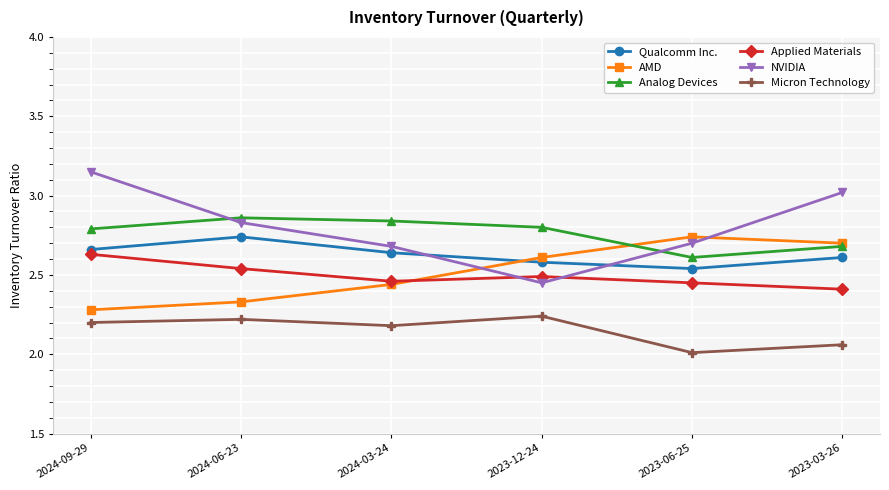

What is the label of the 5th point from the left?

2023-06-25